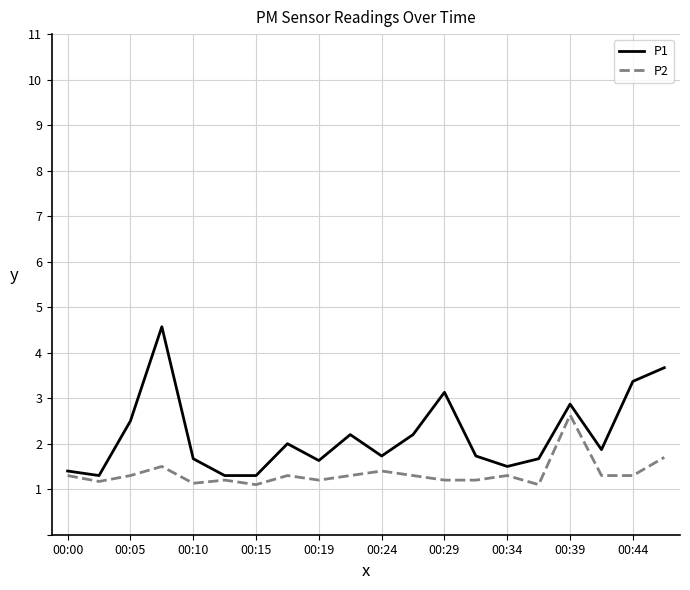

Which series has the largest total across all categories?

P1